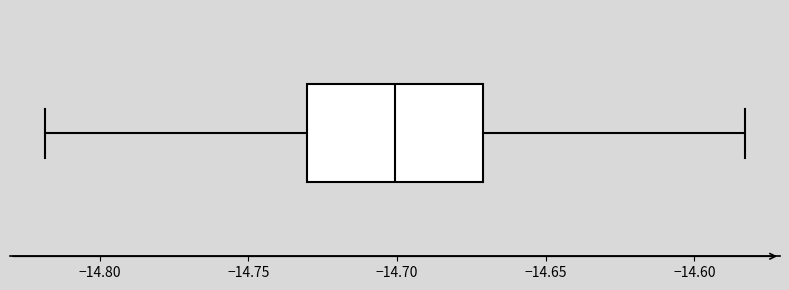

Read this box plot against the x-axis: the position of the median line, the range covered by the box, and the ends of both whiskers. The values are not printed on the chart, so give them approximately, as read against the axis.

median -14.700, box -14.730 to -14.670, whiskers -14.820 to -14.585